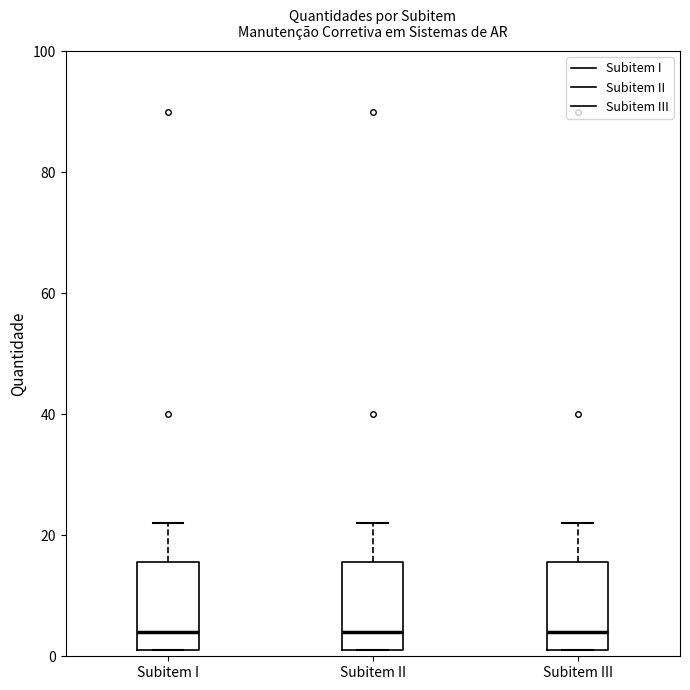

Where does the upper whisker of the box for Subitem II end on the y-axis? The values are not printed on the chart, so give them approximately, as read against the axis.

22